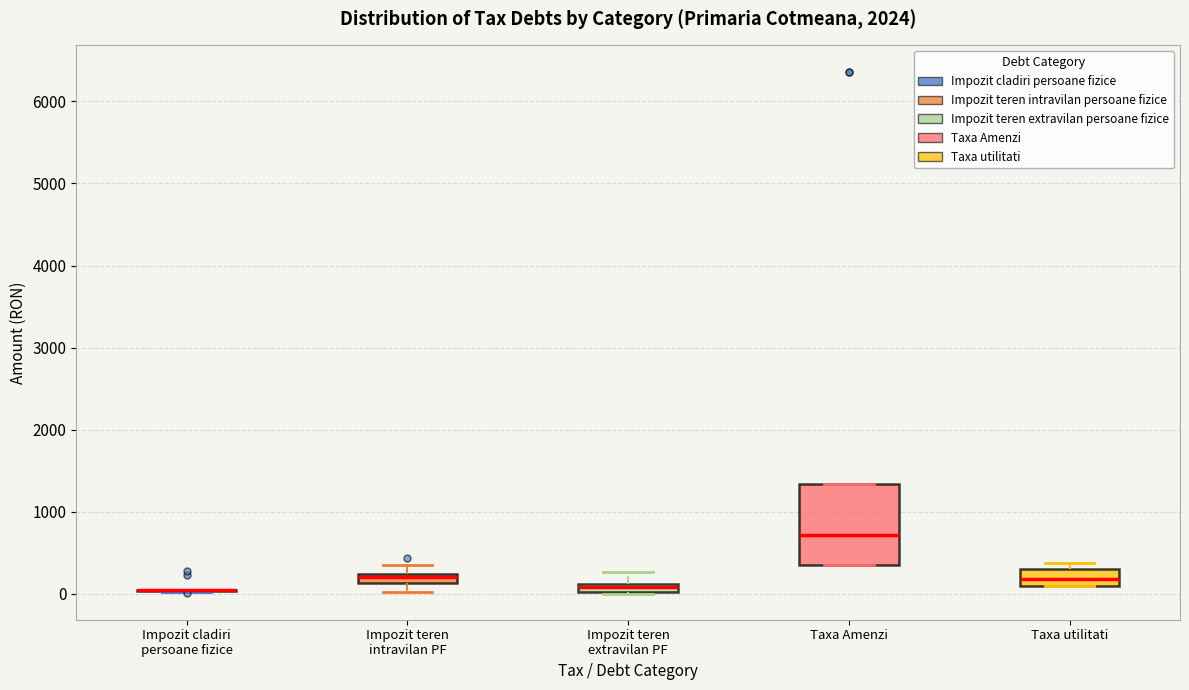

Where is the lower edge of the box for Taxa utilitati on the y-axis? The values are not printed on the chart, so give them approximately, as read against the axis.

100